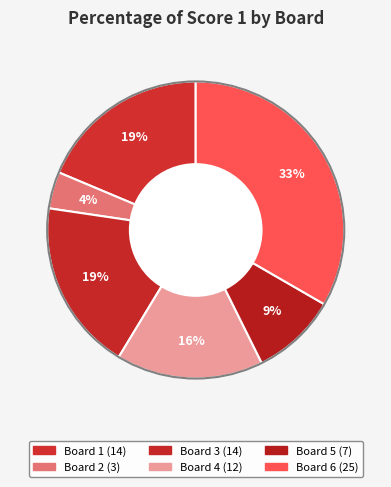

The Board 4 slice represents 22% of the pie. True or false?

False